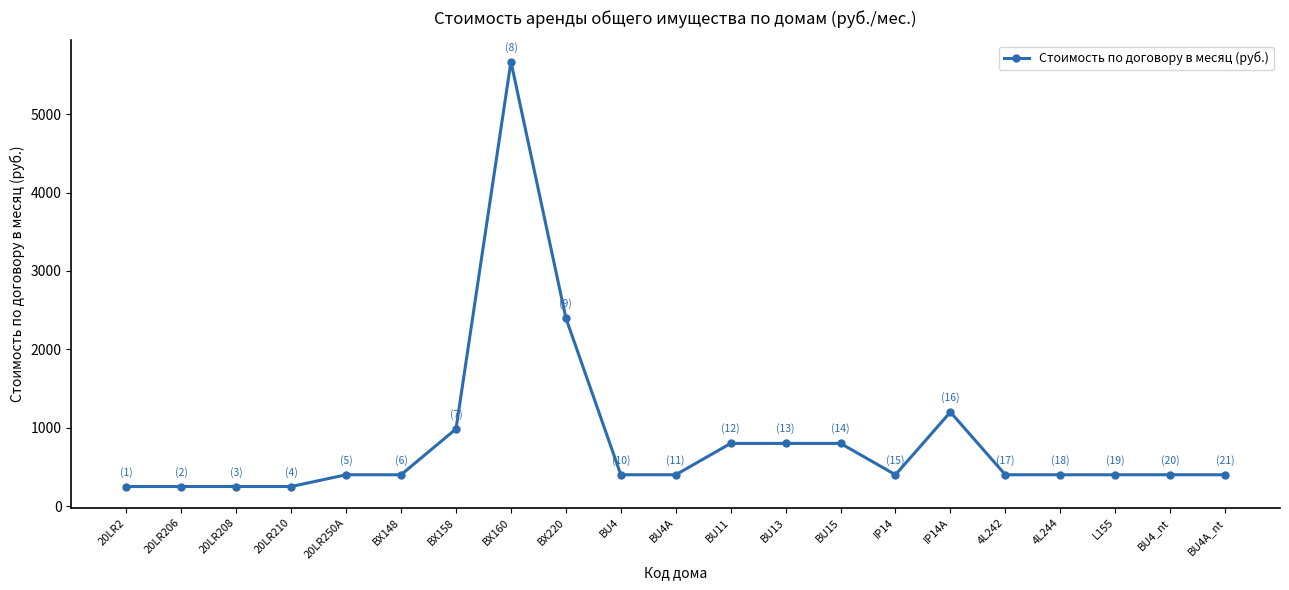

How many data points are less than 400?

4